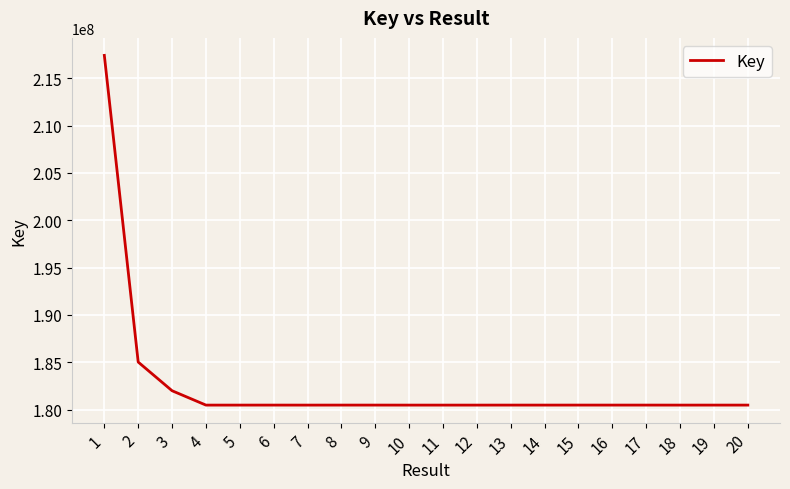

What is the smallest value displayed?

180484037